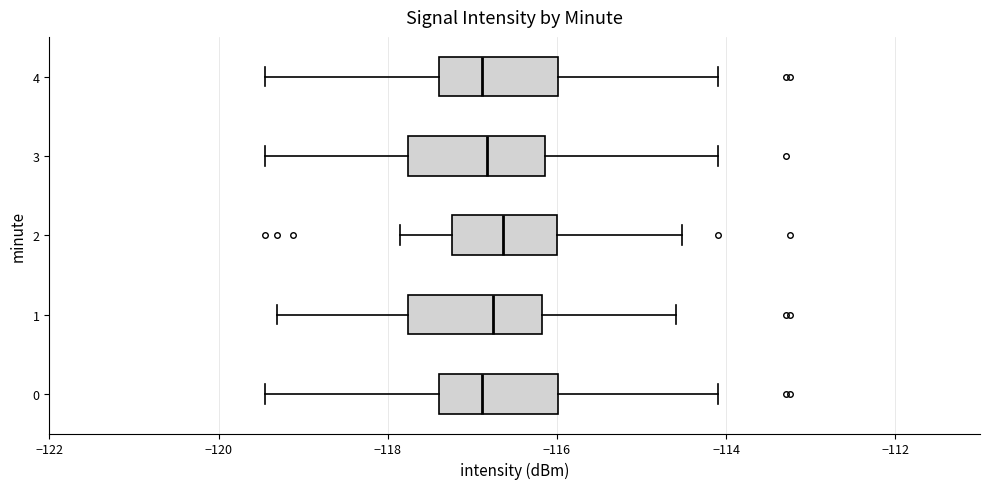

Where does the right whisker of the box at y = 3 end on the x-axis? The values are not printed on the chart, so give them approximately, as read against the axis.

-114.2